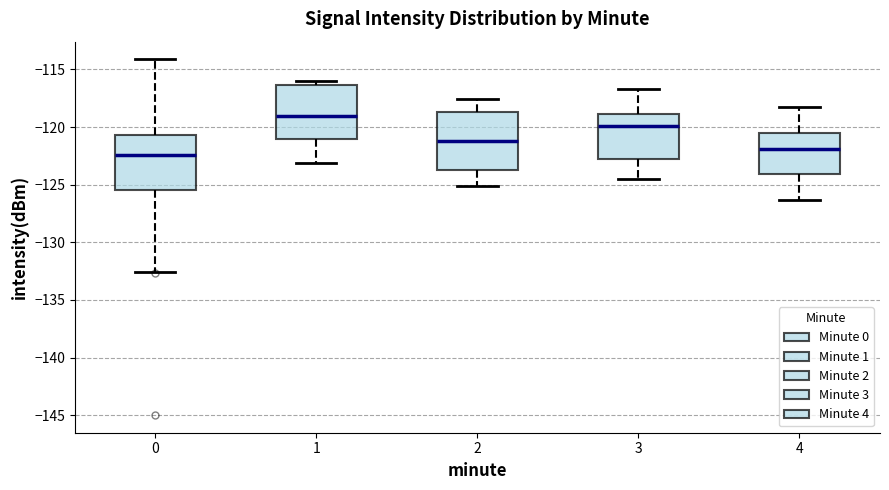

Which box has the lowest median line?

0